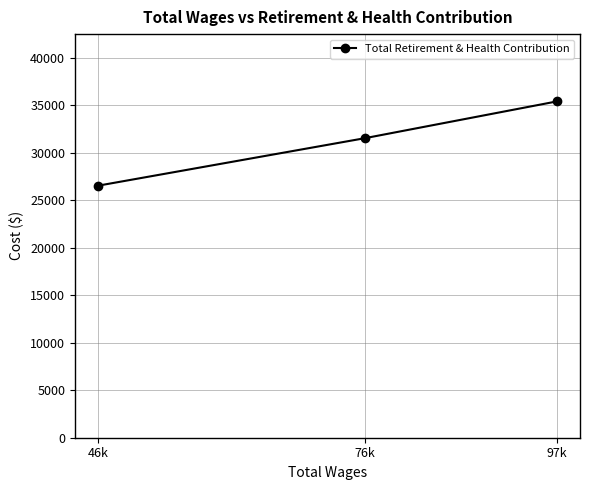

What is the change in value from 76k to 46k?

-5010